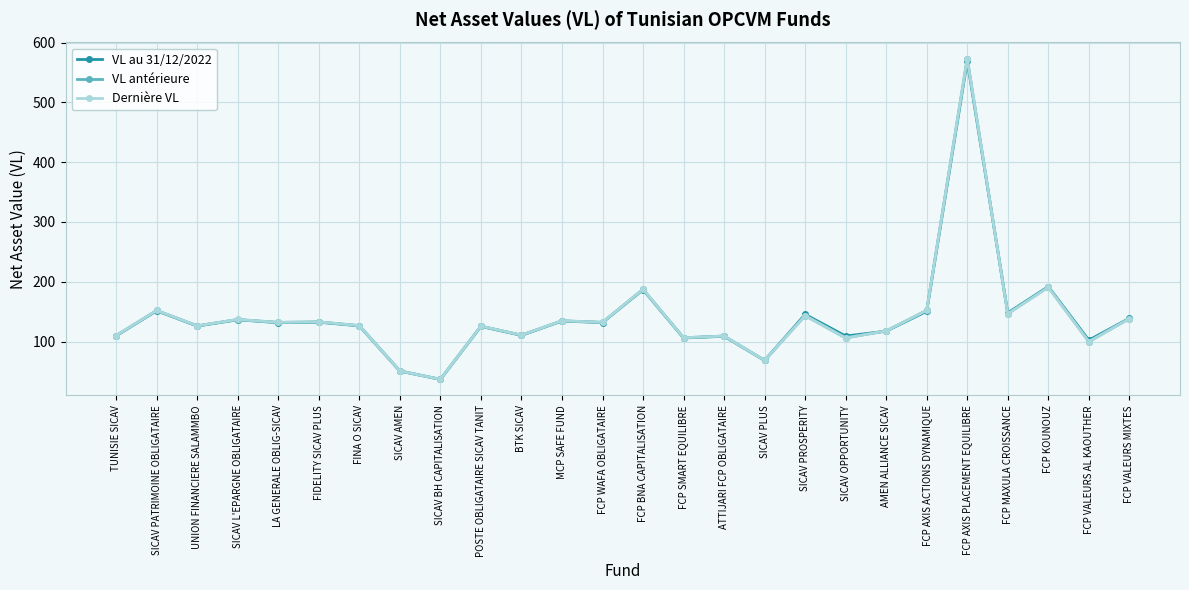

The value of Dernière VL at FCP WAFA OBLIGATAIRE is 132.3. True or false?

True